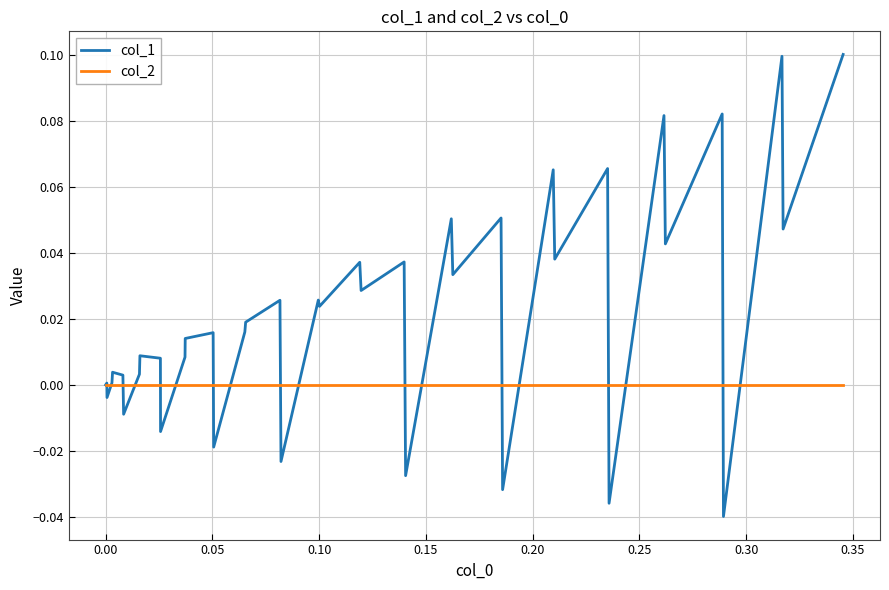

List the series in order of their peak value, lowest first.

col_2, col_1